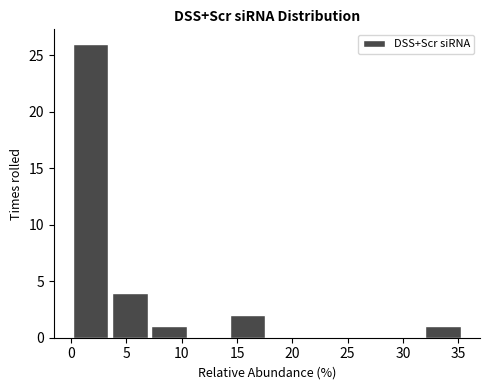

Reading left to right, transcribe this chart: for each bar, give the range it covers on the x-axis and its height. Neither the bar edges nor the heights are printed on the chart, so give them approximately, as read against the axes.

0.0 to 3.5: 26
3.5 to 7.0: 4
7.0 to 10.5: 1
10.5 to 14.0: 0
14.0 to 17.5: 2
17.5 to 21.0: 0
21.0 to 25.0: 0
25.0 to 28.5: 0
28.5 to 32.0: 0
32.0 to 35.5: 1